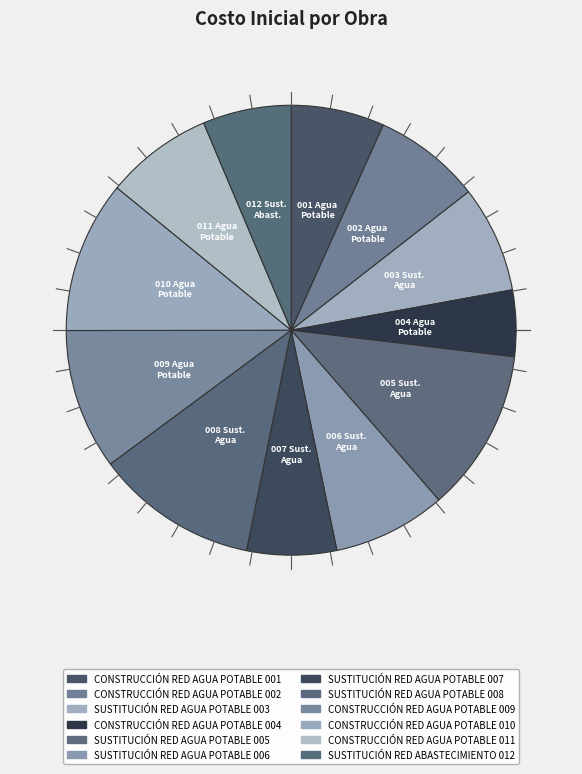

Does any single category account for the majority?

No